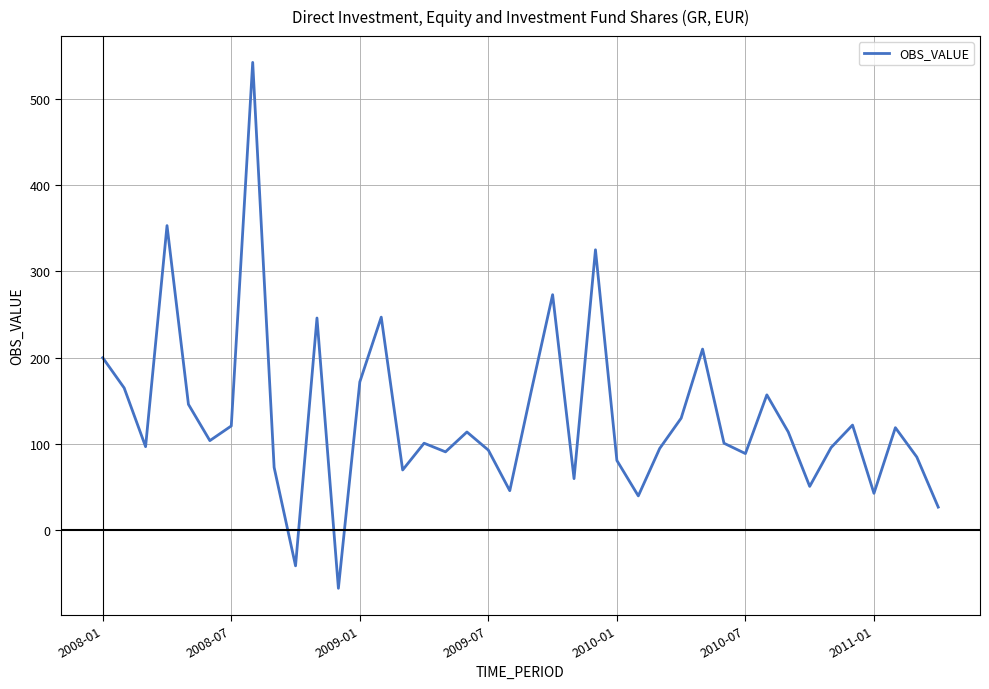

What is the smallest value displayed?

-67